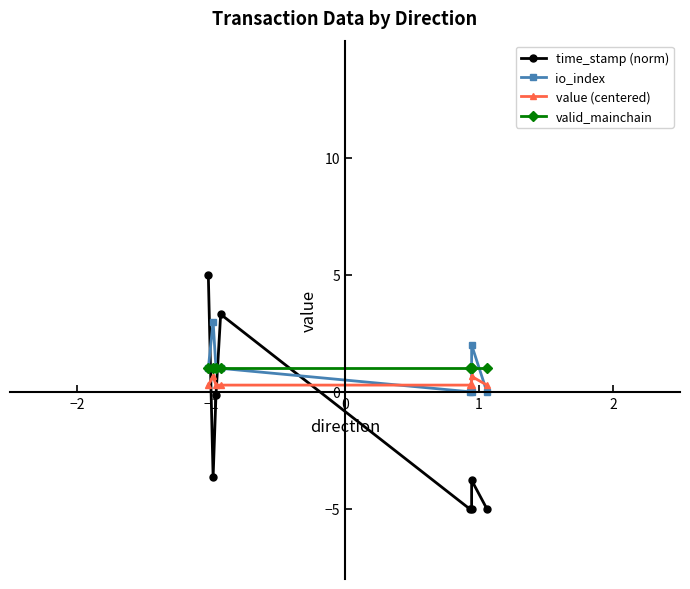

Count the number of categories in the chart.

8